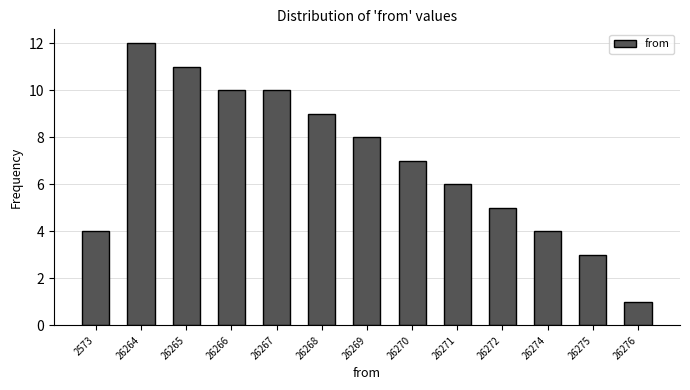

Reading left to right, transcribe all the data shown in this chart.

2573=4	26264=12	26265=11	26266=10	26267=10	26268=9	26269=8	26270=7	26271=6	26272=5	26274=4	26275=3	26276=1